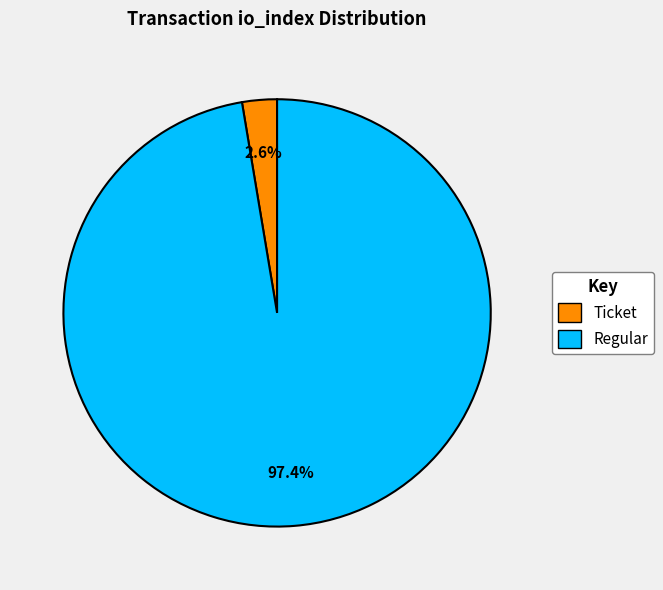

Is there any slice that represents more than half of the pie?

Yes